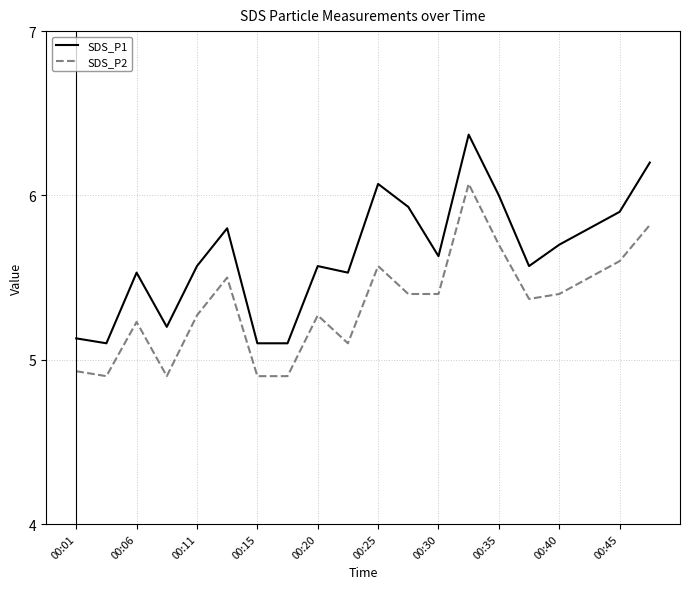

Which series has the largest total across all categories?

SDS_P1